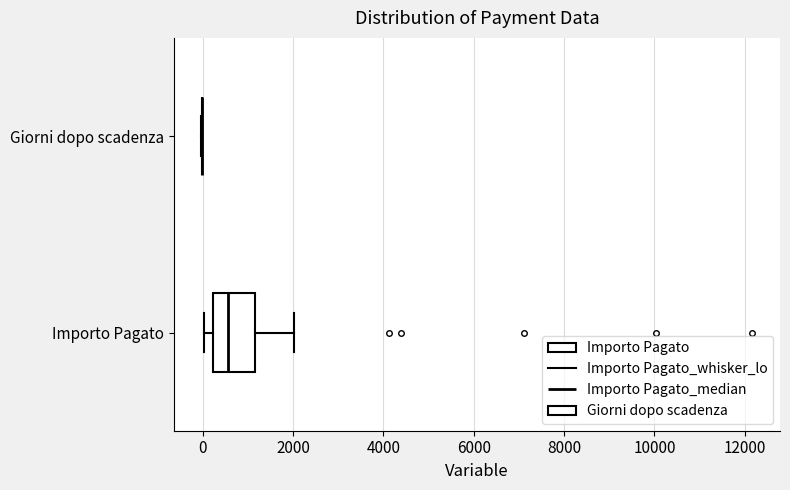

Reading bottom to top, transcribe this box plot: for each box, give where its median line is, the range the box spans, and where its two whiskers end, as read against the x-axis. The values are not printed on the chart, so give them approximately, as read against the axis.

Importo Pagato: median 600, box 200 to 1200, whiskers 0 to 2000
Giorni dopo scadenza: box collapsed to a line at 0, whiskers 0 to 0